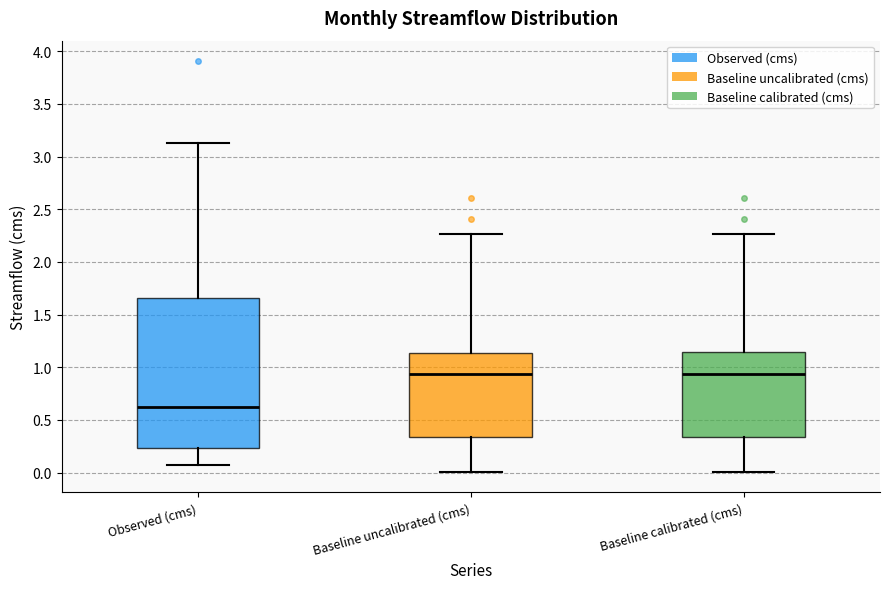

Reading left to right, transcribe this box plot: for each box, give where its median line is, the range the box spans, and where its two whiskers end, as read against the y-axis. The values are not printed on the chart, so give them approximately, as read against the axis.

Observed (cms): median 0.60, box 0.25 to 1.65, whiskers 0.05 to 3.15
Baseline uncalibrated (cms): median 0.95, box 0.35 to 1.15, whiskers 0.00 to 2.25
Baseline calibrated (cms): median 0.95, box 0.35 to 1.15, whiskers 0.00 to 2.25